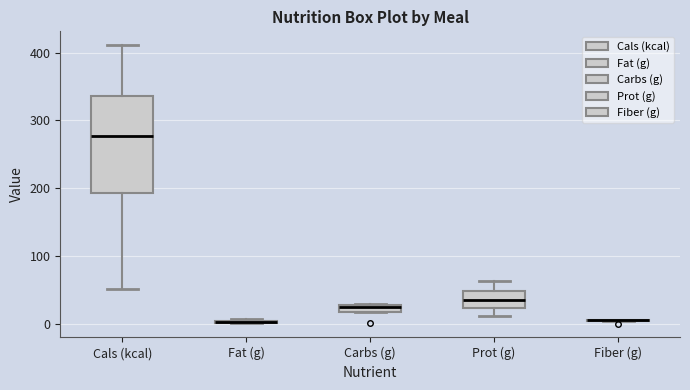

Which box is the tallest, from its lower edge to its upper edge?

Cals (kcal)